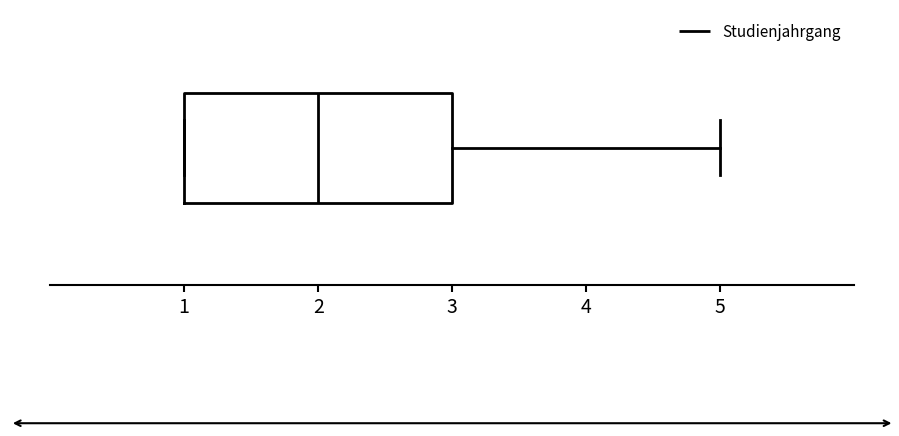

Read this box plot against the x-axis: the position of the median line, the range covered by the box, and the ends of both whiskers. The values are not printed on the chart, so give them approximately, as read against the axis.

median 2, box 1 to 3, whiskers 1 to 5